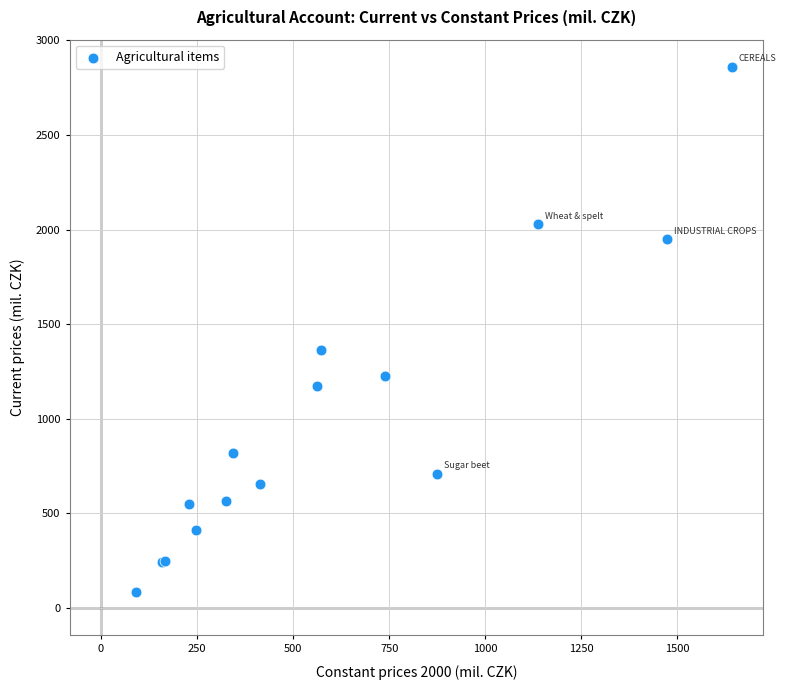

What Y value in the scatter plot is closest to 1472?

1364.9